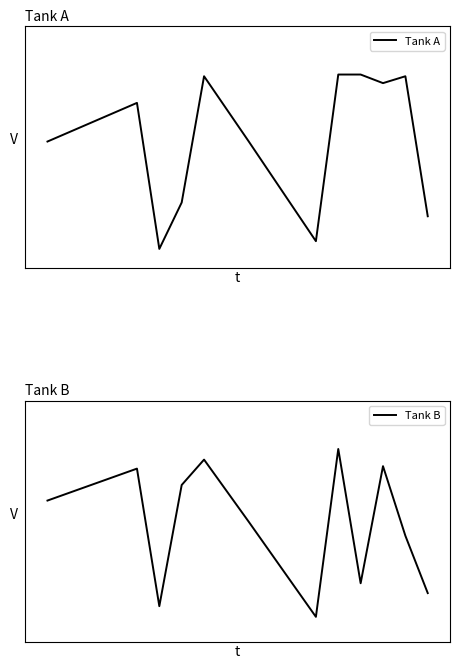

Reading left to right, what are all the values shown in this chart?

Tank A: 14.7	19.2	2.2	7.6	22.3	14.7	3.1	22.5	22.5	21.5	22.3	6.0
Tank B: 17.3	21.2	4.4	19.2	22.3	14.7	3.1	23.6	7.2	21.5	13.0	6.0